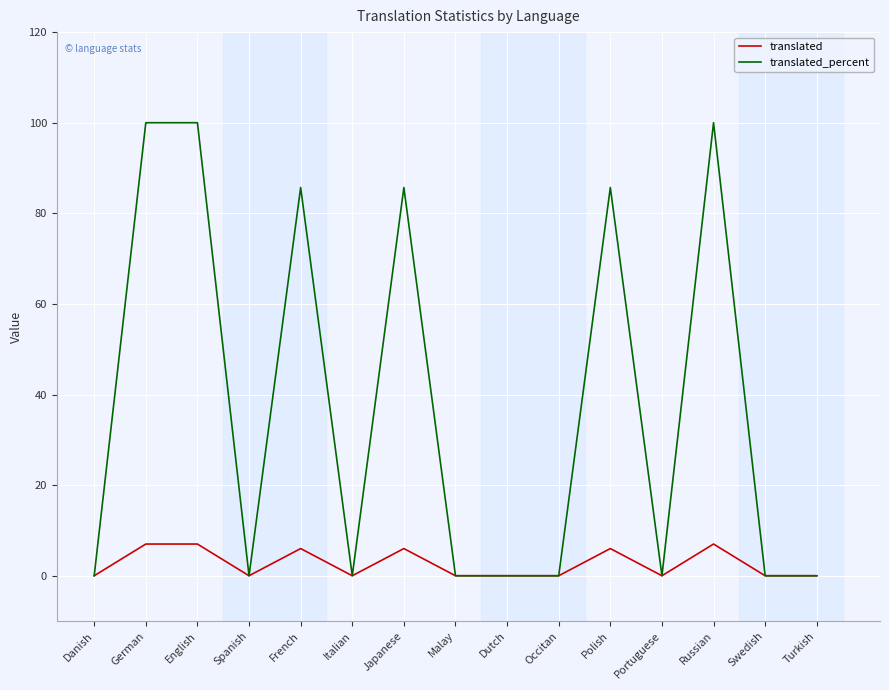

What is the highest value of the translated_percent series?

100.0